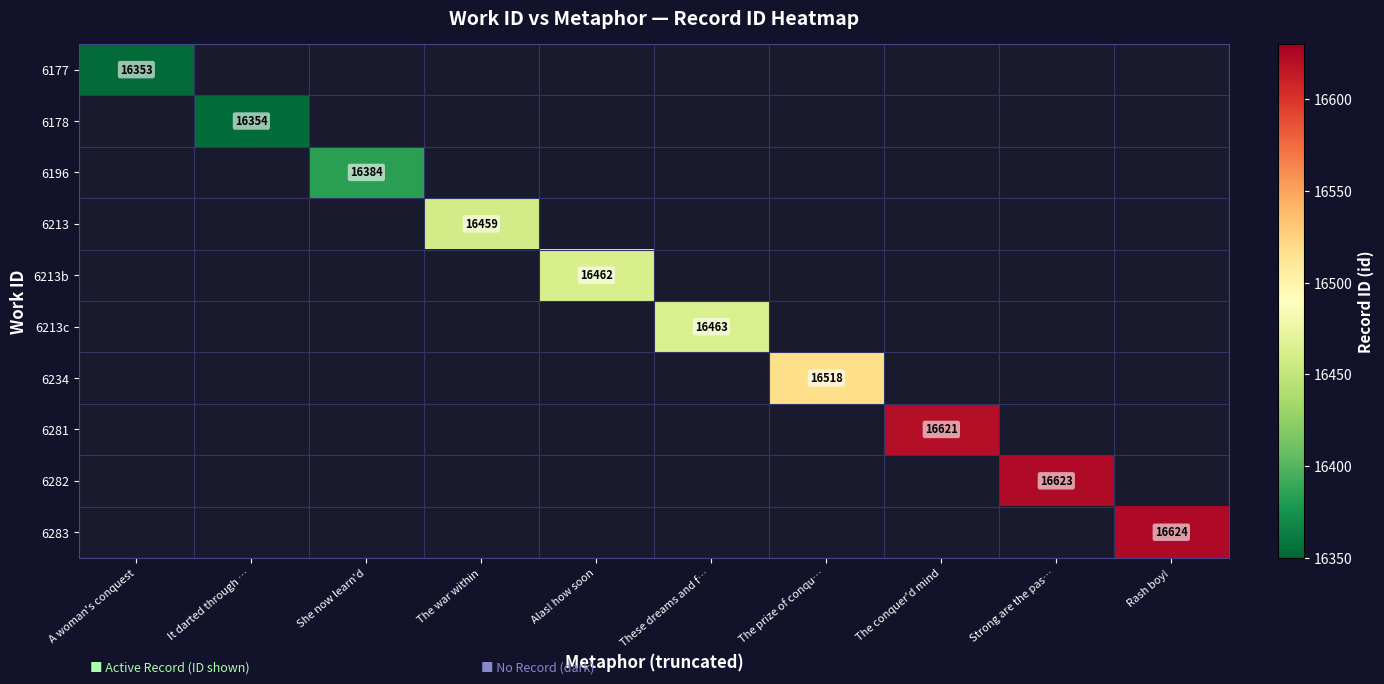

The value of 6234 at The prize of conqu… is 28443. True or false?

False